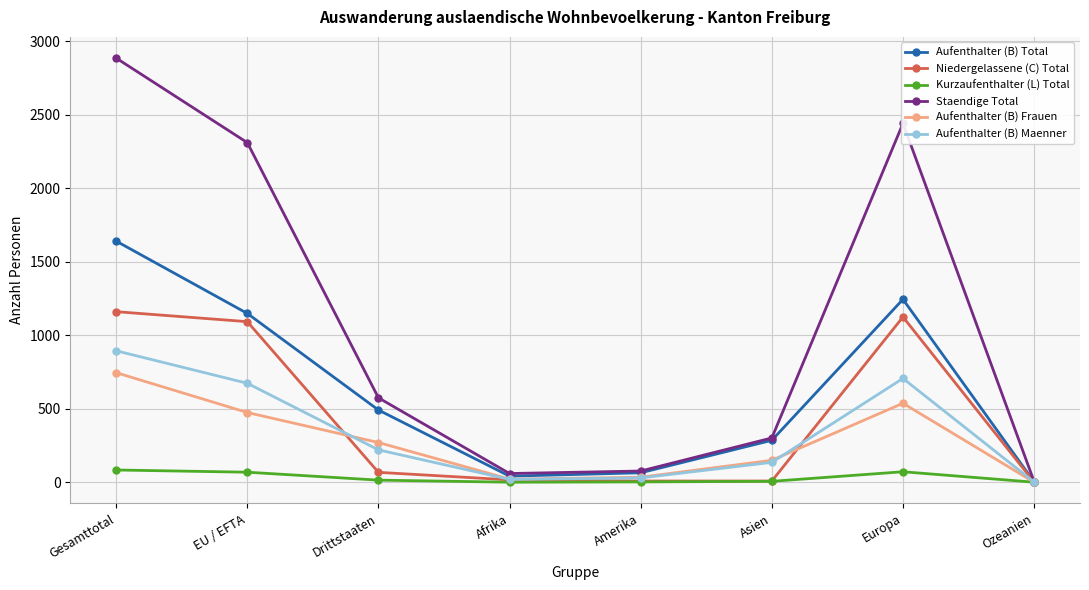

The Aufenthalter (B) Total series shows 286 at Asien. True or false?

True